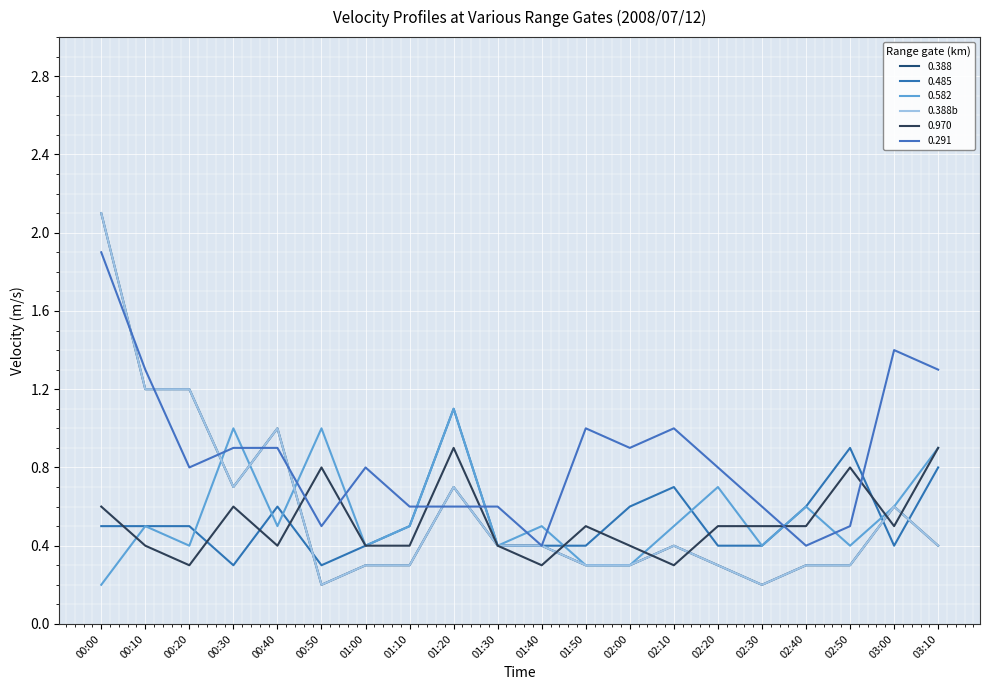

Is this an area chart (filled region under the line)?

No